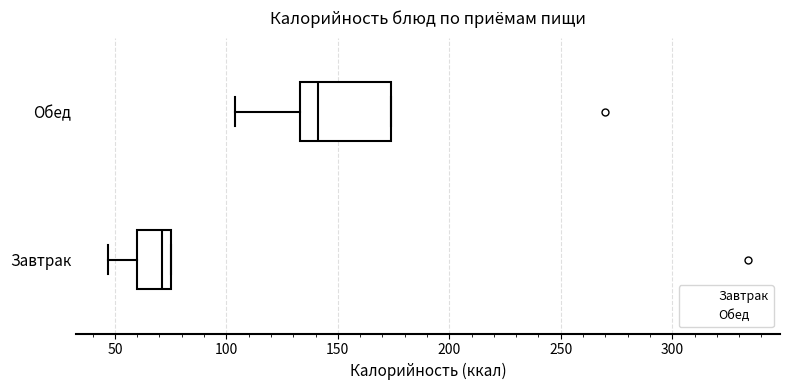

Which box is the widest, from its left edge to its right edge?

Обед